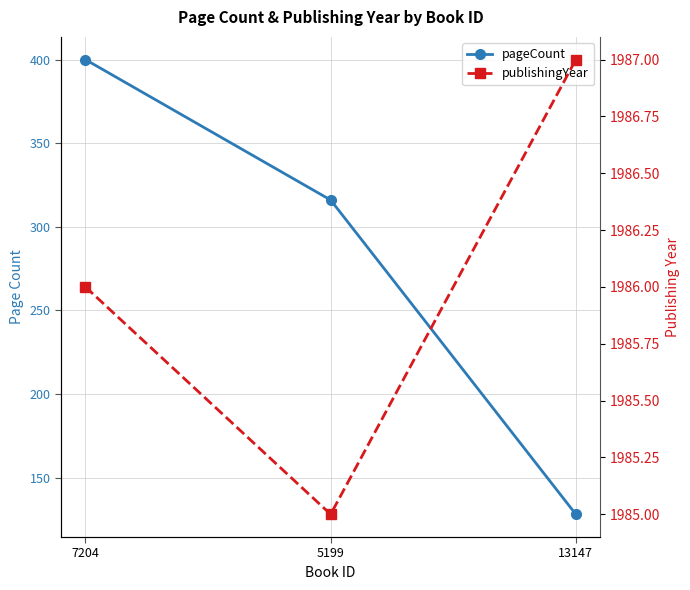

How many data points in publishingYear are above 1986?

1